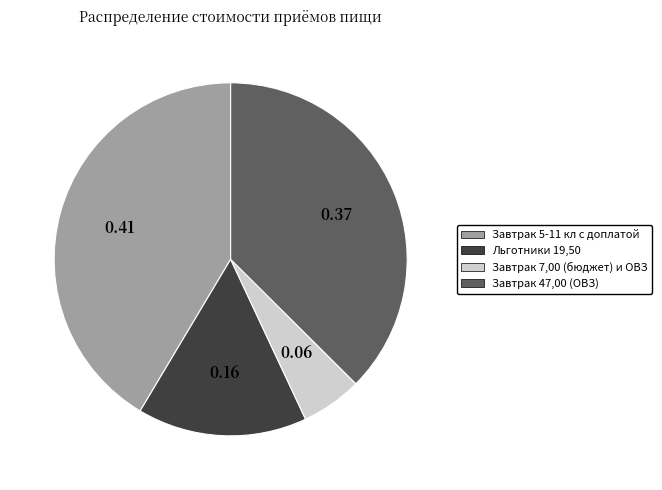

Is Завтрак 7,00 (бюджет) и ОВЗ the majority of the pie?

No